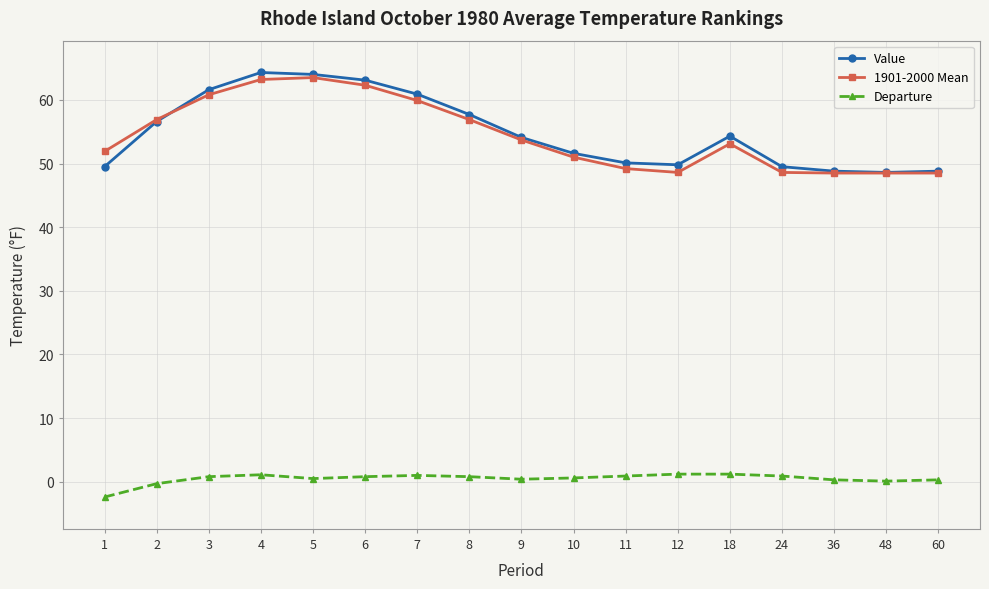

What is the greatest value displayed?

64.3